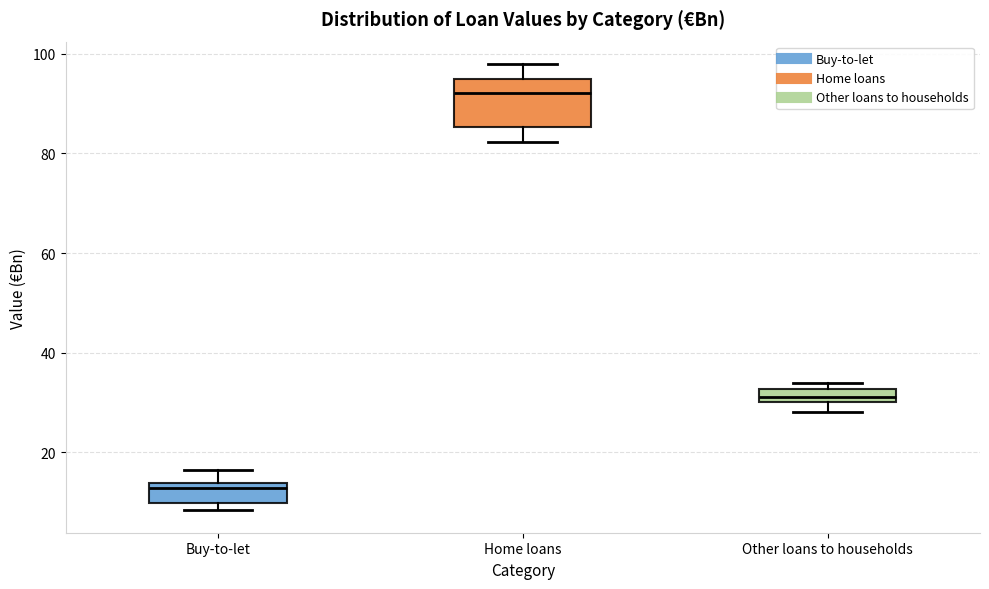

Which box's median line is the lowest?

Buy-to-let